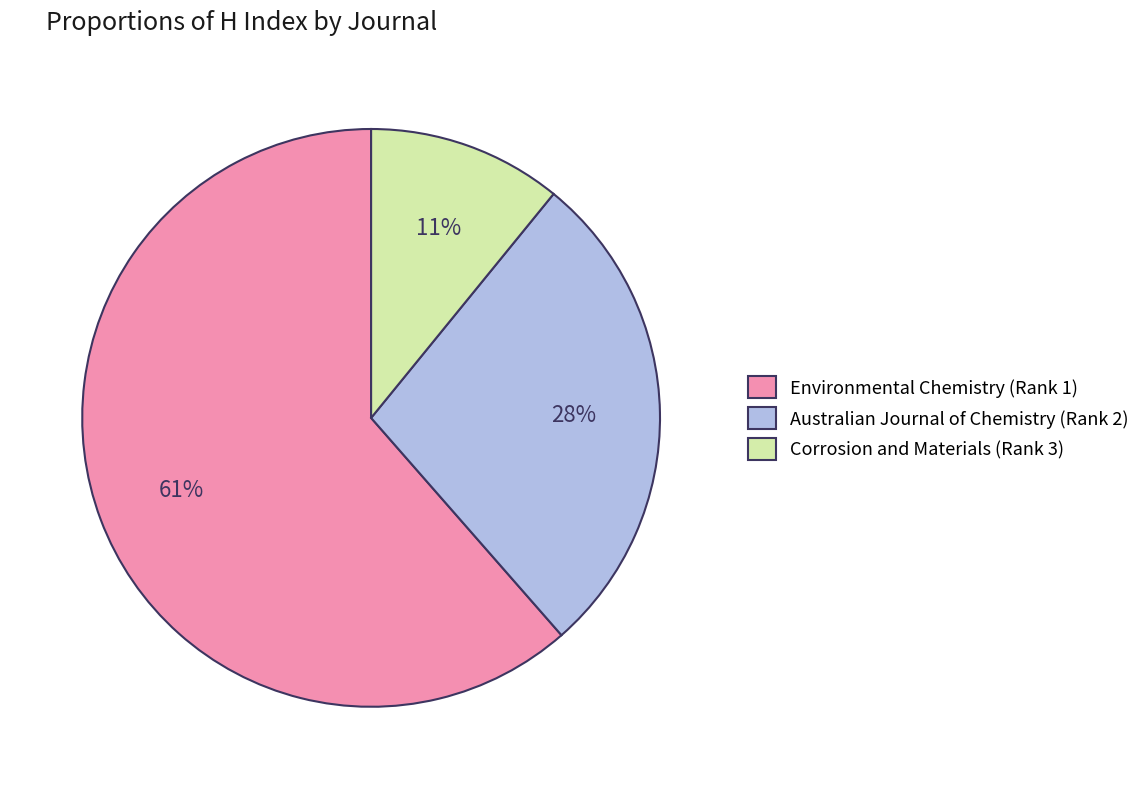

Is it true that Australian Journal of Chemistry (Rank 2) is 15% of the pie?

False